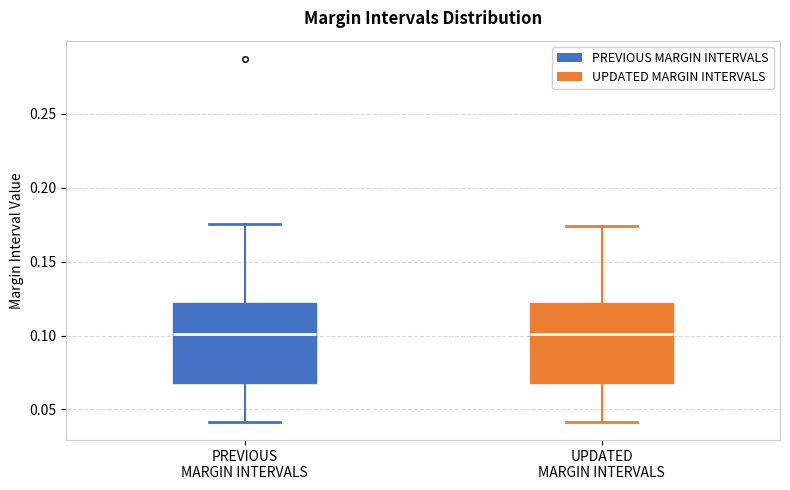

Reading left to right, transcribe this box plot: for each box, give where its median line is, the range the box spans, and where its two whiskers end, as read against the y-axis. The values are not printed on the chart, so give them approximately, as read against the axis.

PREVIOUS MARGIN INTERVALS: median 0.100, box 0.070 to 0.120, whiskers 0.040 to 0.175
UPDATED MARGIN INTERVALS: median 0.100, box 0.070 to 0.120, whiskers 0.040 to 0.175